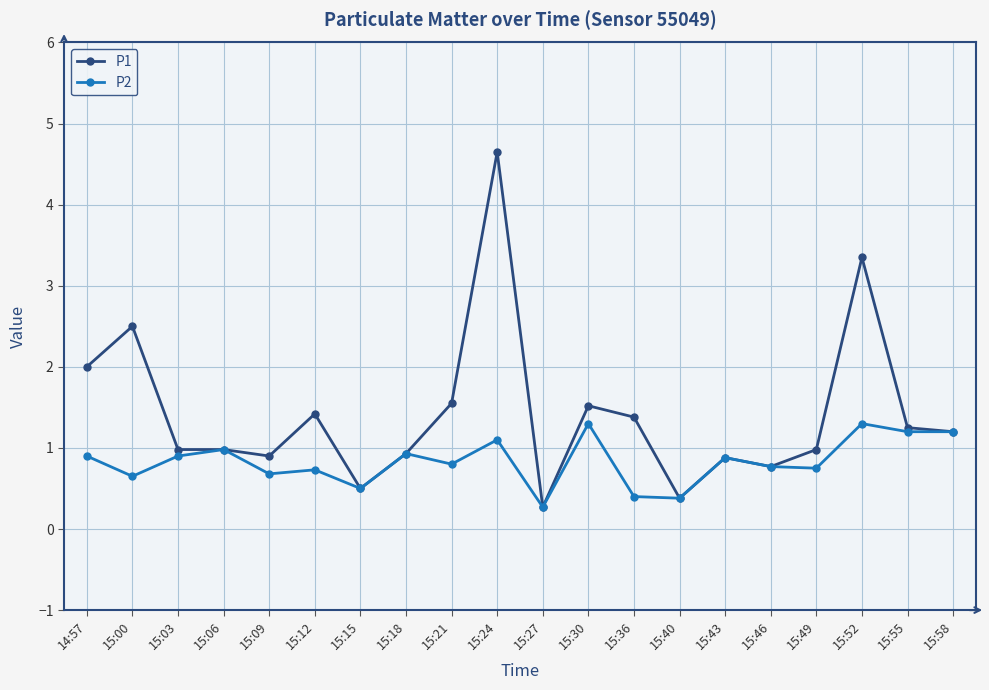

What is the maximum value shown in the chart?

4.7